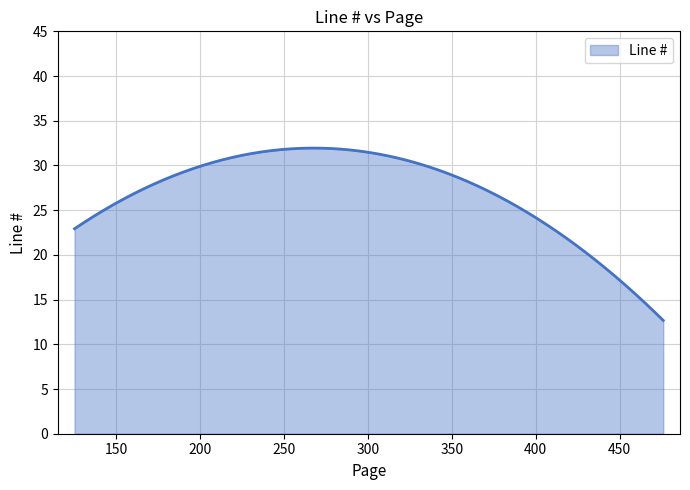

What is the greatest value displayed?

31.9